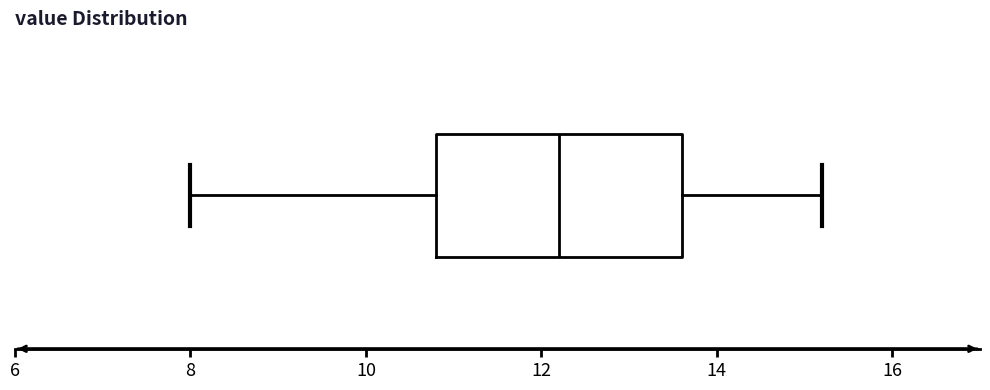

Transcribe this box plot: give where the median line is, the range the box spans, and where the two whiskers end, as read against the x-axis. The values are not printed on the chart, so give them approximately, as read against the axis.

median 12.2, box 10.8 to 13.6, whiskers 8.0 to 15.2